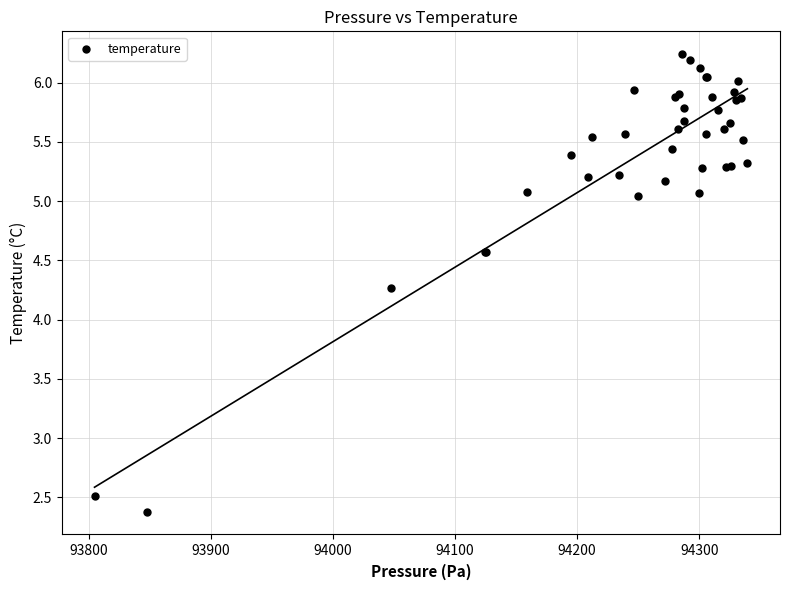

What Y value in the scatter plot is closest to 4?

4.3